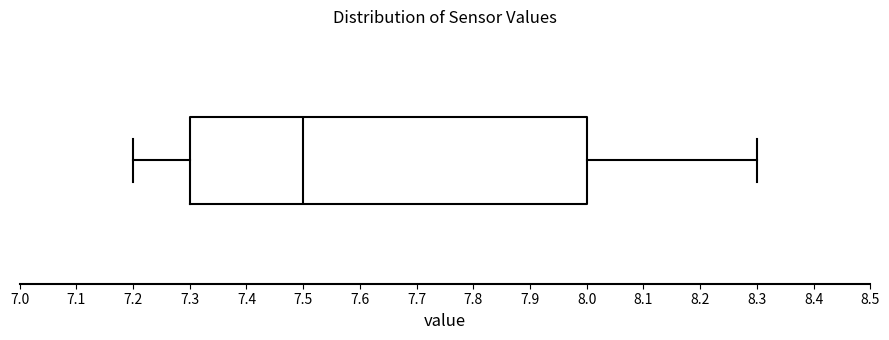

Where does the left whisker of the box end on the x-axis? The values are not printed on the chart, so give them approximately, as read against the axis.

7.2